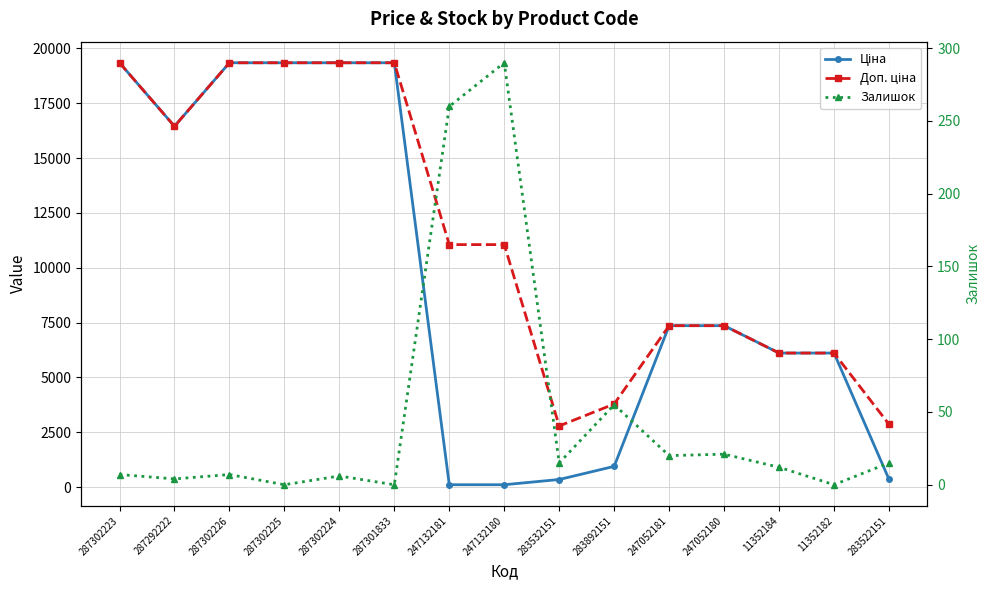

Between 287302225 and 283522151, which series saw the biggest shift?

Ціна